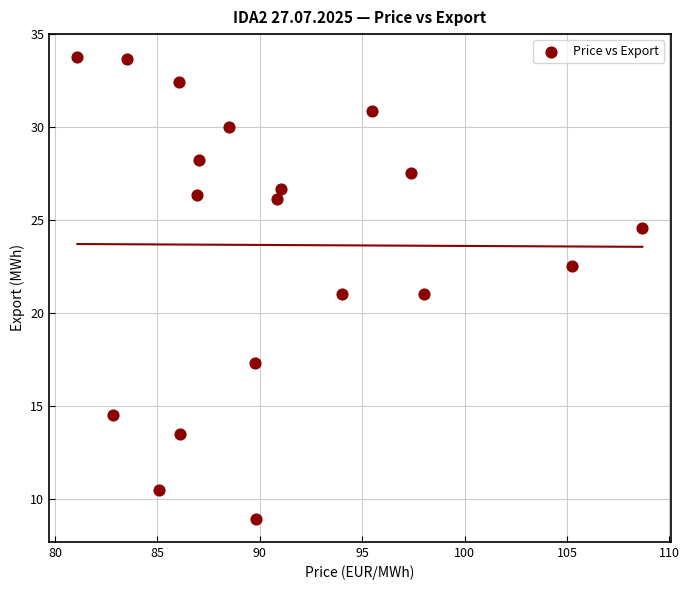

What is the range of Y values (max minus min)?

24.8